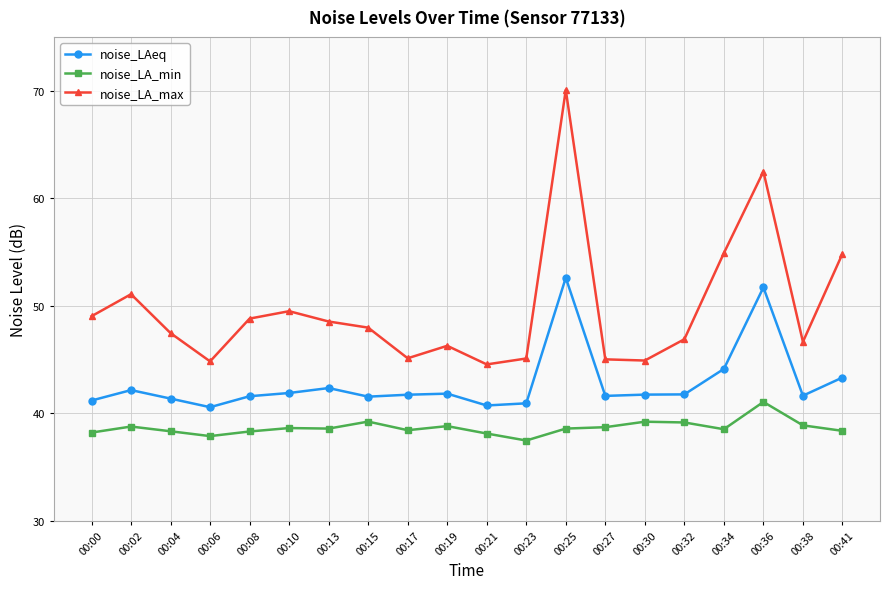

How many lines are shown in the chart?

3